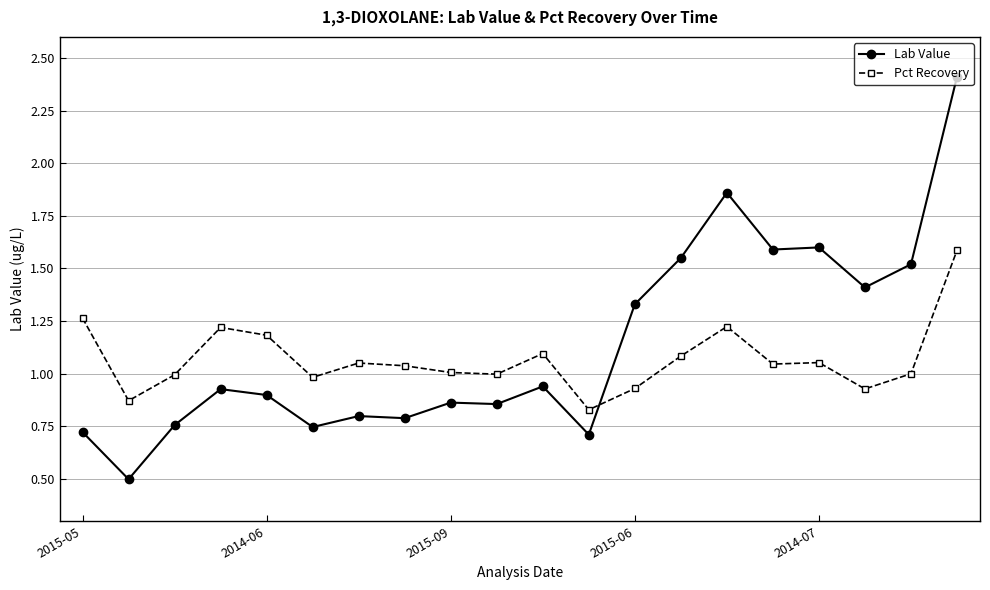

What is the sum of all Lab Value values?

22.8